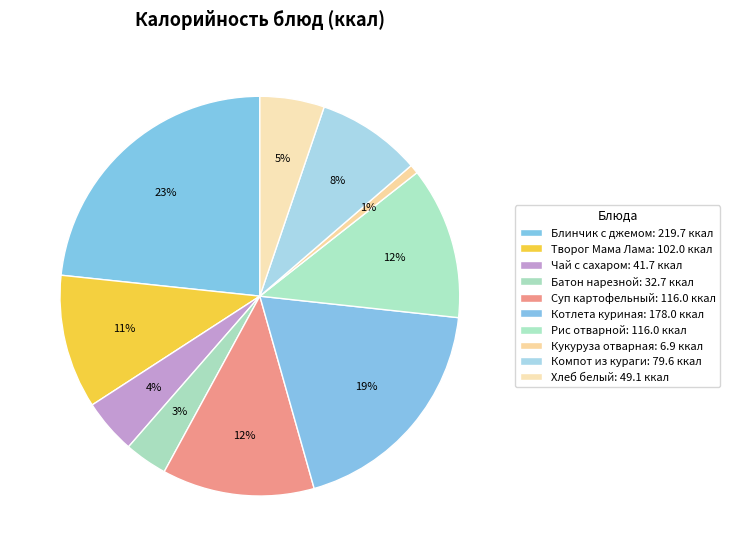

Count the number of slices in the pie.

10